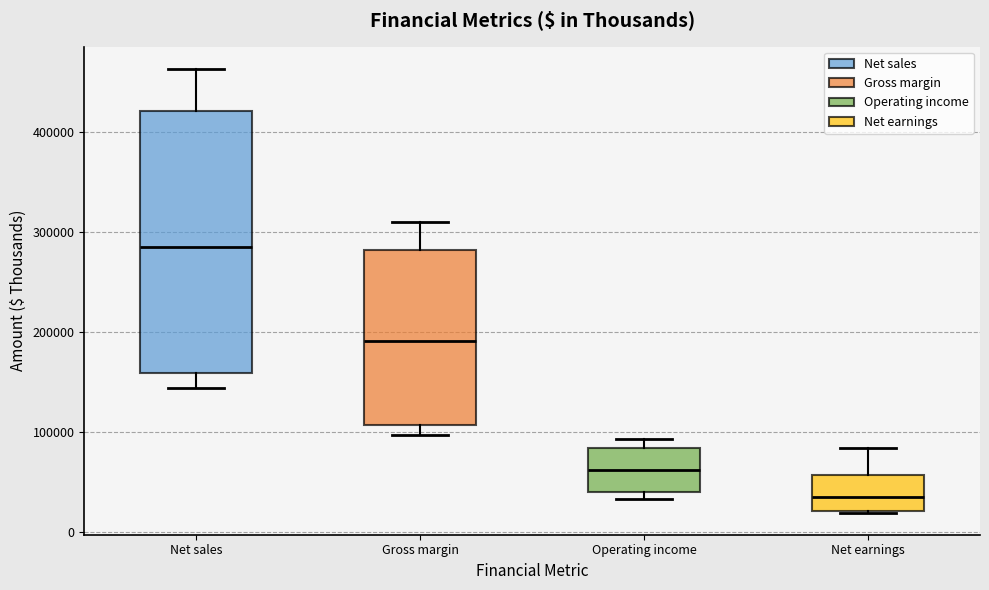

Reading left to right, transcribe this box plot: for each box, give where its median line is, the range the box spans, and where its two whiskers end, as read against the y-axis. The values are not printed on the chart, so give them approximately, as read against the axis.

Net sales: median 290000, box 160000 to 420000, whiskers 140000 to 460000
Gross margin: median 190000, box 110000 to 280000, whiskers 100000 to 310000
Operating income: median 60000, box 40000 to 80000, whiskers 30000 to 90000
Net earnings: median 40000, box 20000 to 60000, whiskers 20000 to 80000